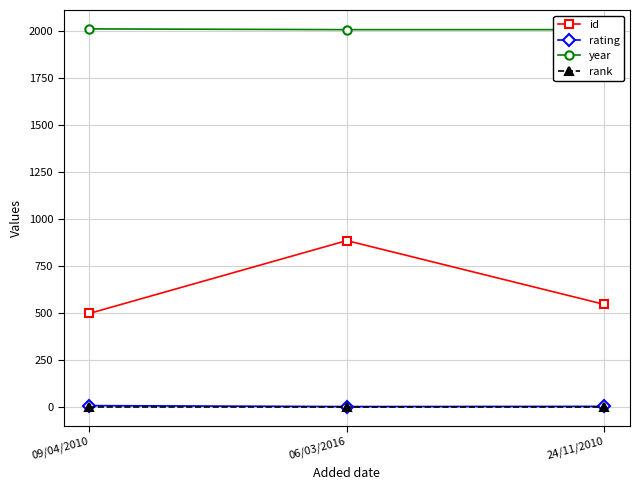

Which series has the largest range (max minus min)?

id